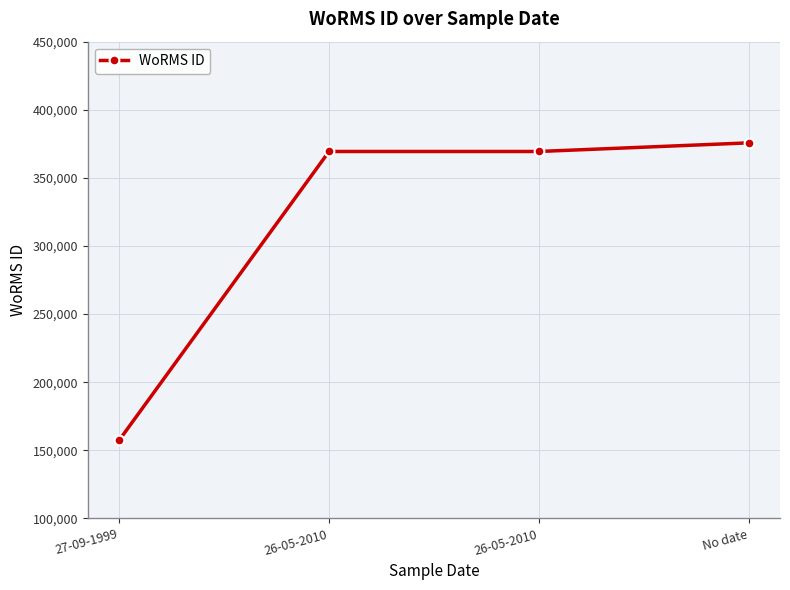

Between 26-05-2010 and No date, which is larger?

No date